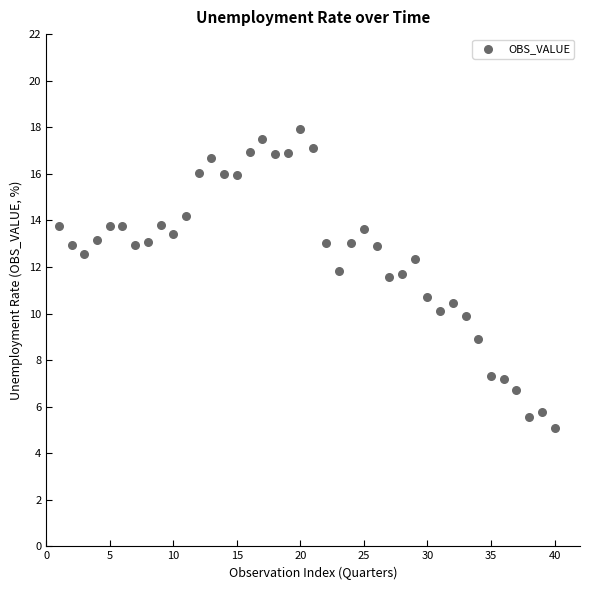

What is the range of X values (max minus min)?

39.0